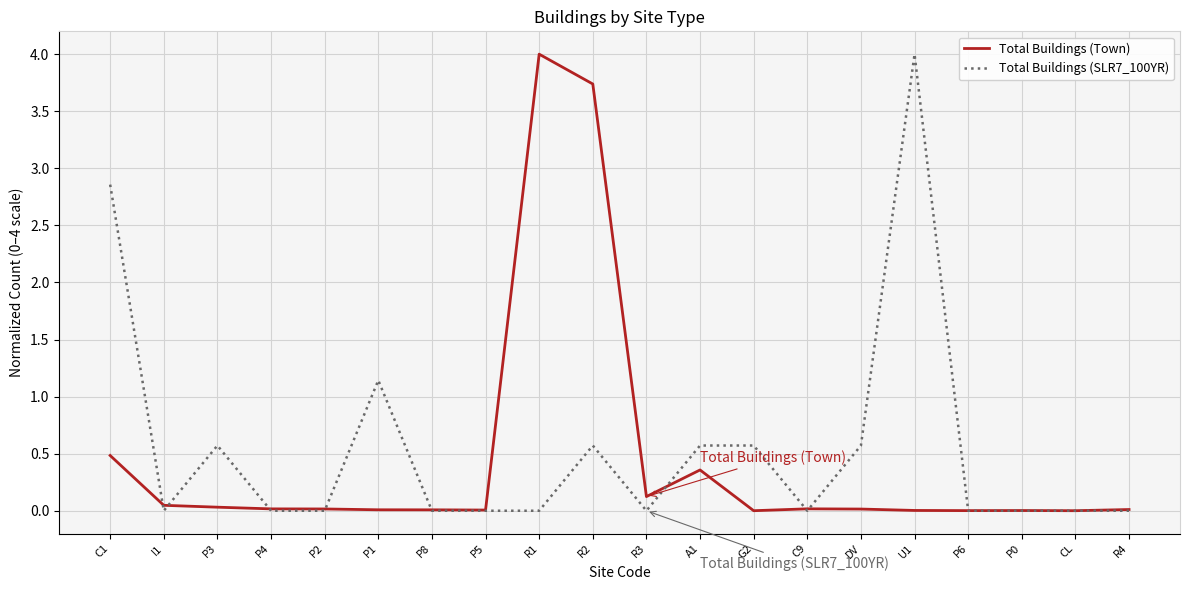

The value of Total Buildings (SLR7_100YR) at P6 is 1.7. True or false?

False